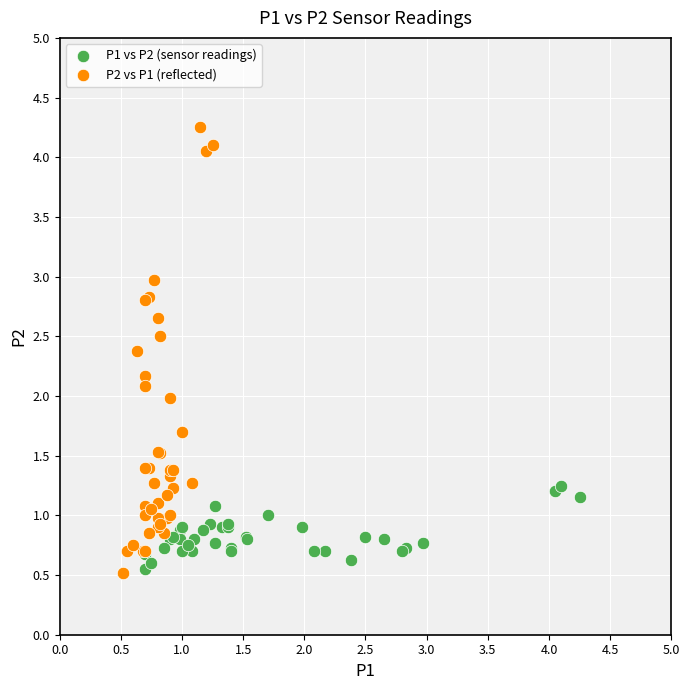

What are all the series names shown in the legend?

P1 vs P2 (sensor readings), P2 vs P1 (reflected)